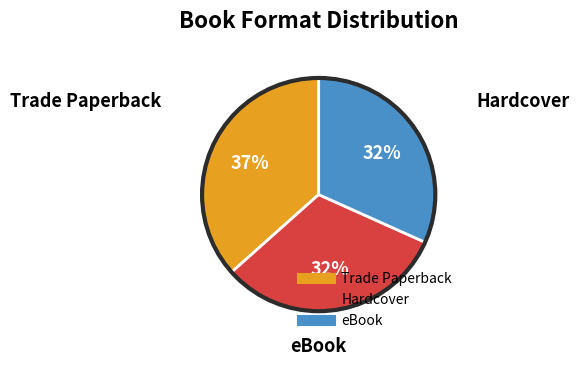

To the nearest percent, what portion does Hardcover represent?

32%